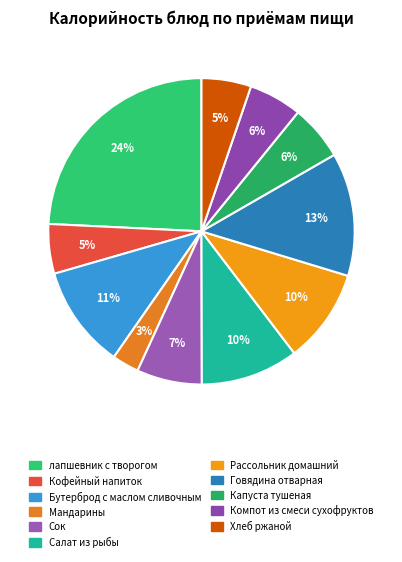

Count the number of slices in the pie.

11